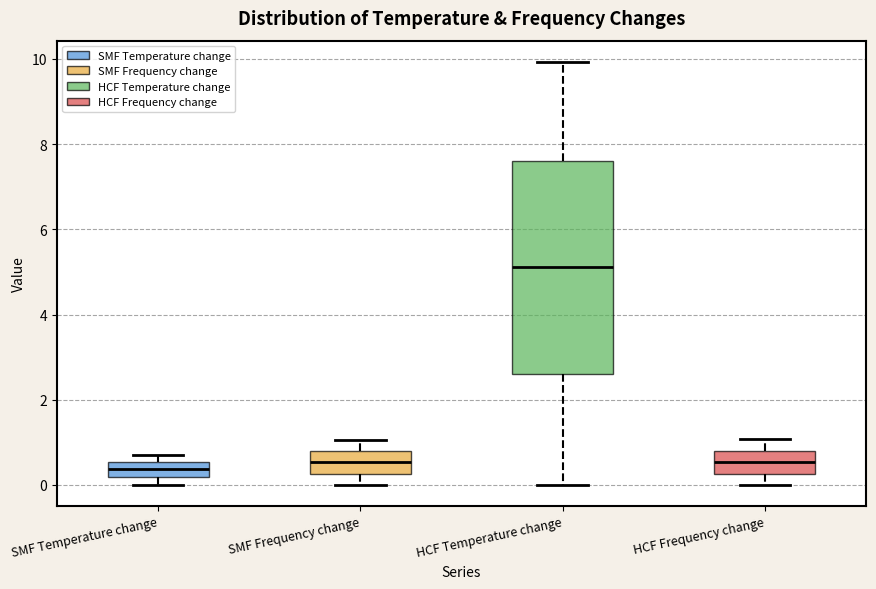

Comparing the boxes themselves (not the whiskers), which one is the tallest?

HCF Temperature change